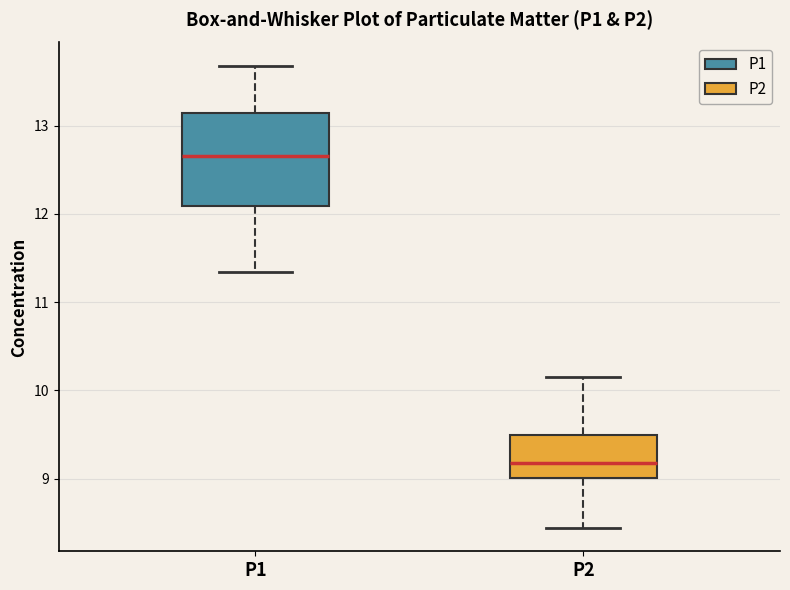

Reading left to right, read every box against the y-axis: the position of its median line, the range the box covers, and the ends of its whiskers. The values are not printed on the chart, so give them approximately, as read against the axis.

P1: median 12.7, box 12.1 to 13.1, whiskers 11.3 to 13.7
P2: median 9.2, box 9.0 to 9.5, whiskers 8.4 to 10.2